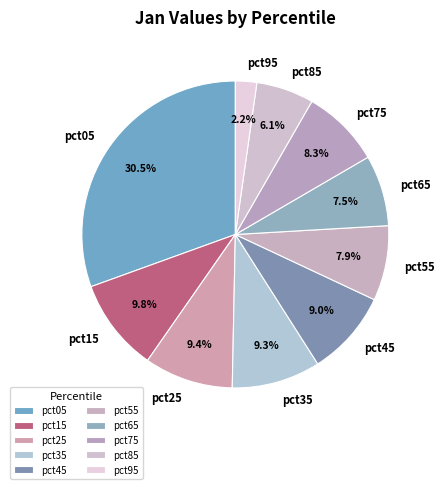

What percentage is NOT represented by pct45?

91.0%